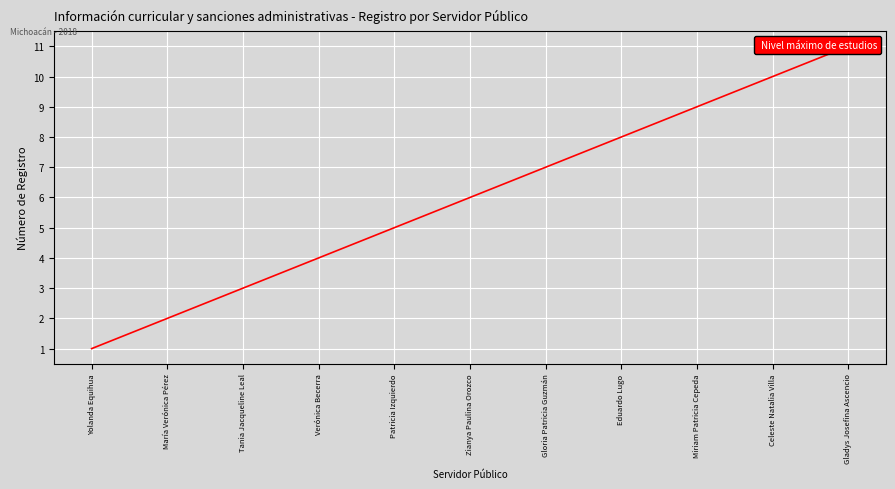

Reading left to right, transcribe all the data shown in this chart.

1	2	3	4	5	6	7	8	9	10	11